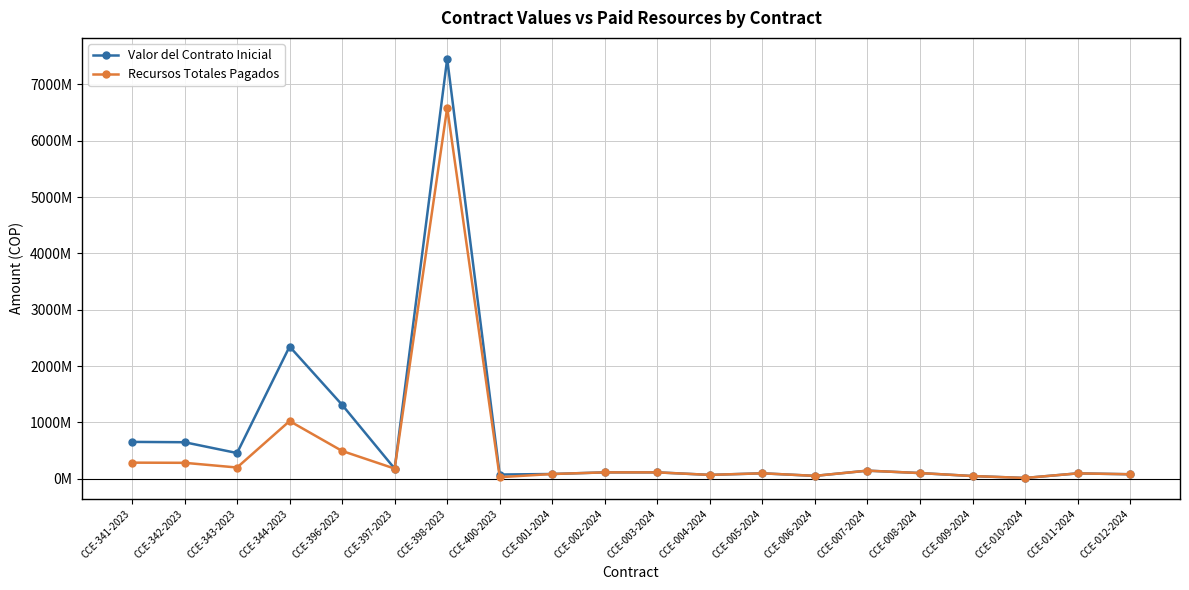

What are all the series names shown in the legend?

Valor del Contrato Inicial, Recursos Totales Pagados